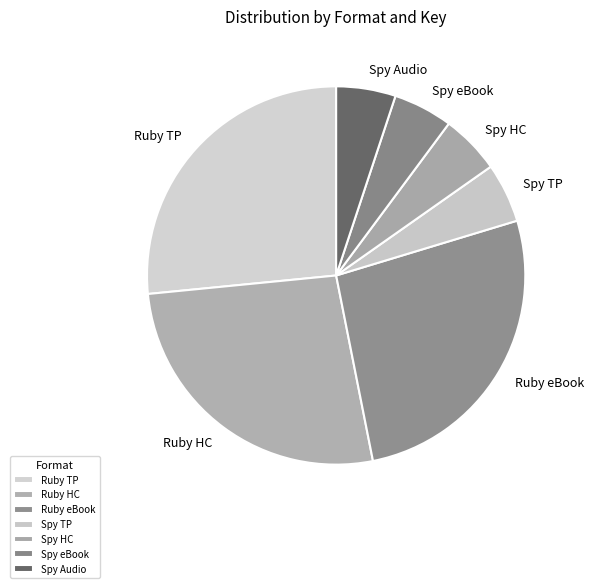

How many slices are in this pie chart?

7